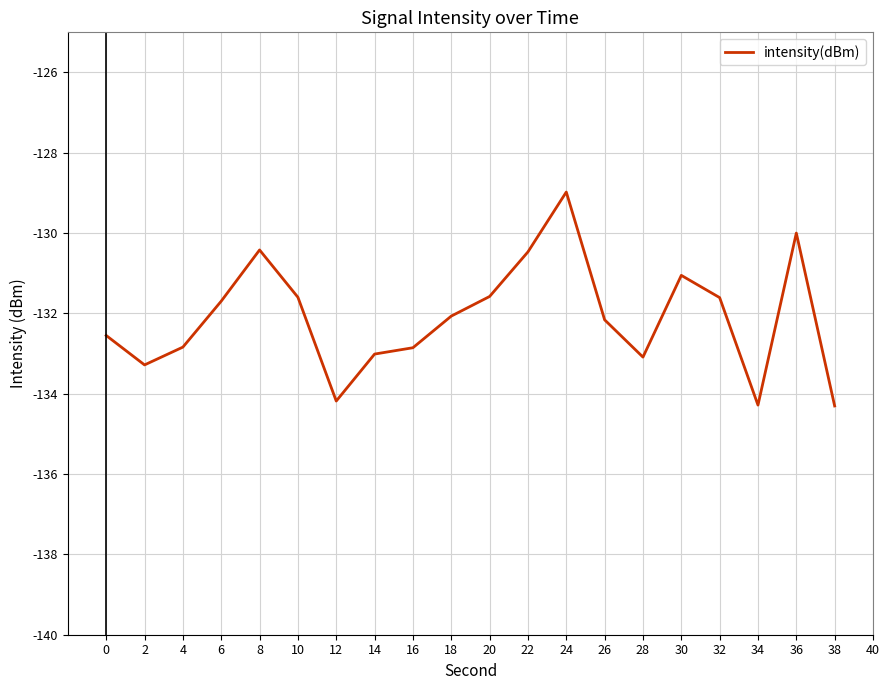

What value does the data have at 2?

-133.3